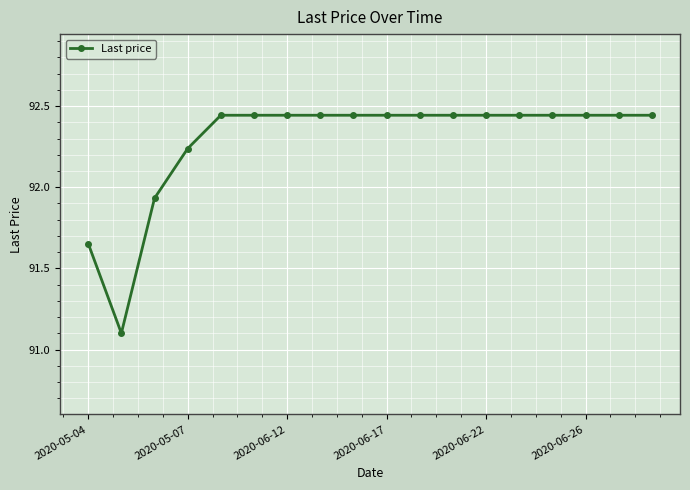

What is the minimum value shown in the chart?

91.1